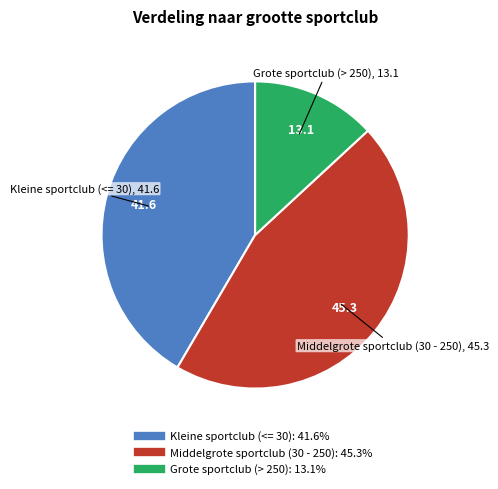

Count the number of slices in the pie.

3